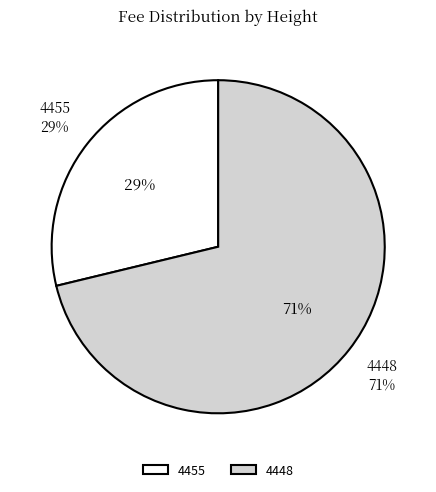

What percentage is NOT represented by 4448?

28.8%